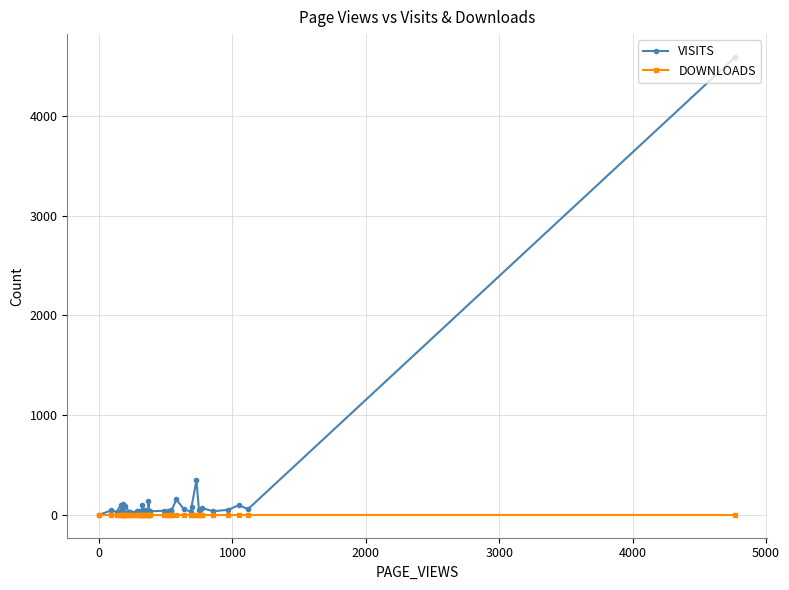

What is the maximum value for VISITS?

4591